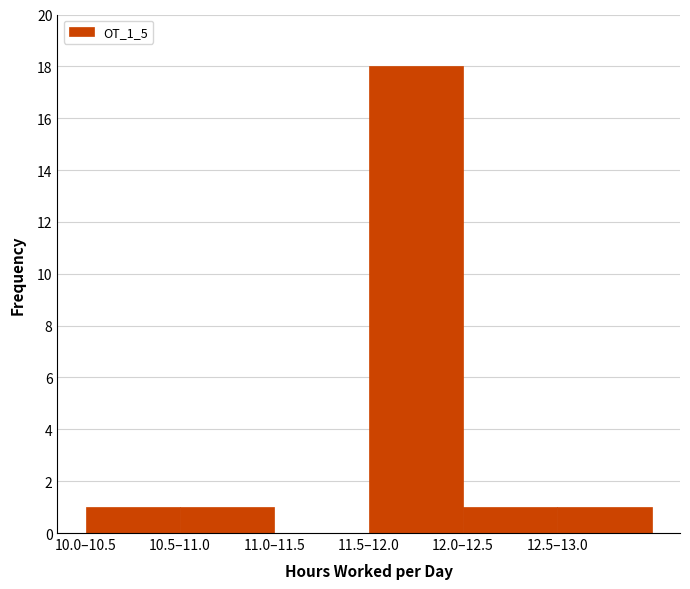

Reading left to right, what are all the values shown in this chart?

10.0–10.5=1	10.5–11.0=1	11.0–11.5=0	11.5–12.0=18	12.0–12.5=1	12.5–13.0=1